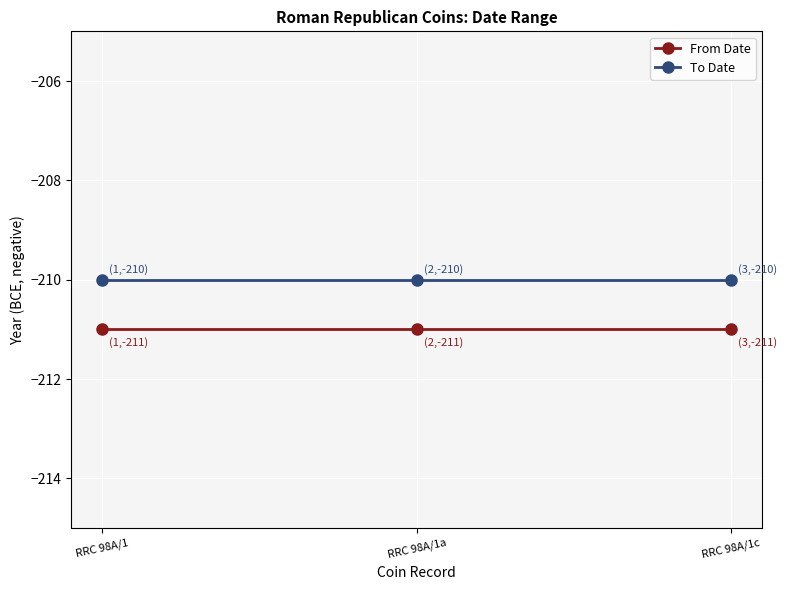

List the series in order of their overall mean, highest first.

To Date, From Date